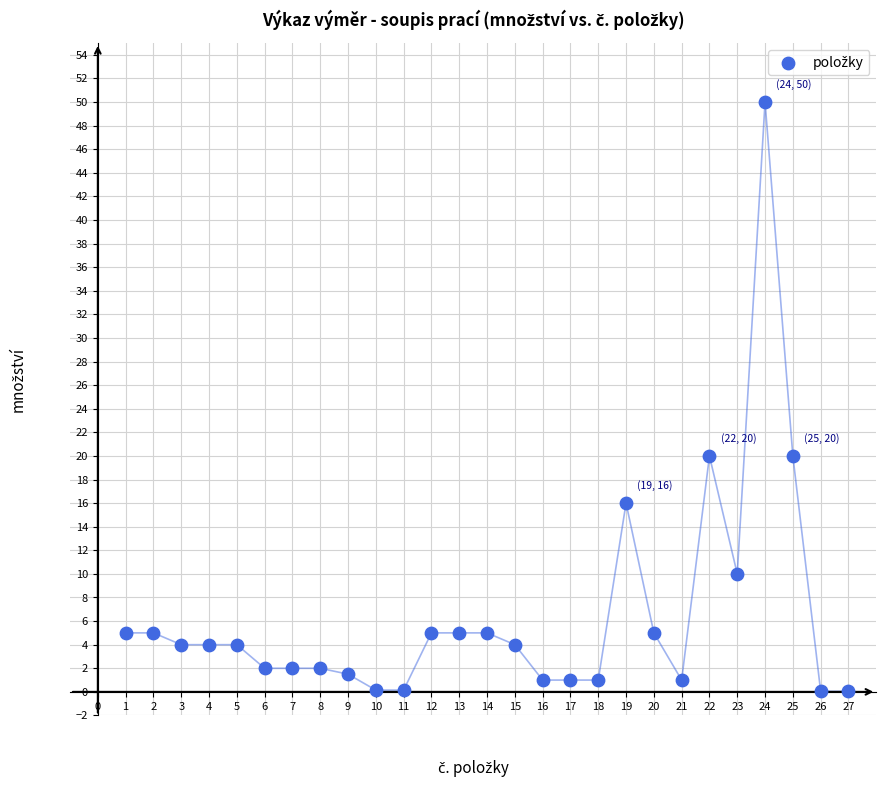

How many data points are displayed?

27